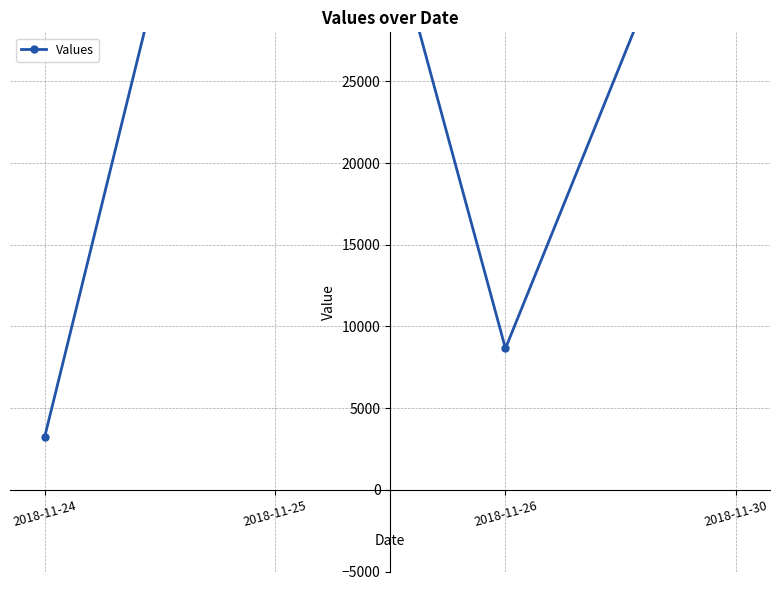

Where is the data nearest to the value 31880?

2018-11-30